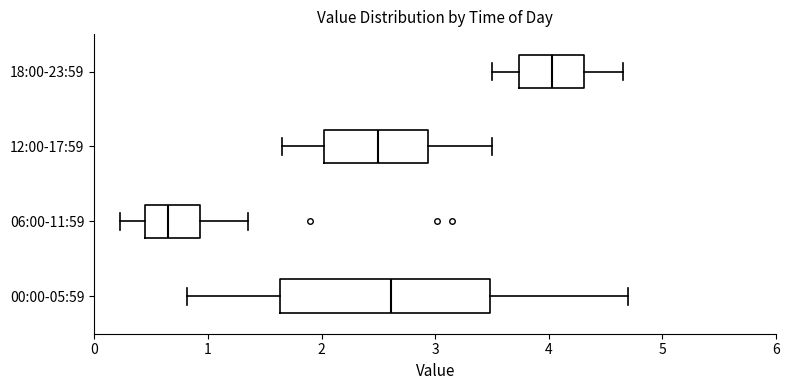

Reading bottom to top, read every box against the x-axis: the position of its median line, the range the box covers, and the ends of its whiskers. The values are not printed on the chart, so give them approximately, as read against the axis.

00:00-05:59: median 2.6, box 1.6 to 3.5, whiskers 0.8 to 4.7
06:00-11:59: median 0.7, box 0.5 to 0.9, whiskers 0.2 to 1.4
12:00-17:59: median 2.5, box 2.0 to 2.9, whiskers 1.7 to 3.5
18:00-23:59: median 4.0, box 3.7 to 4.3, whiskers 3.5 to 4.7